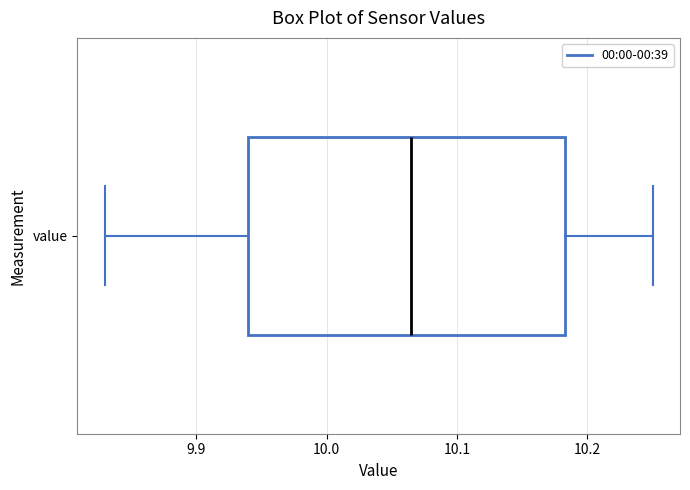

Where does the median line of the box for value sit on the x-axis? The values are not printed on the chart, so give them approximately, as read against the axis.

10.07